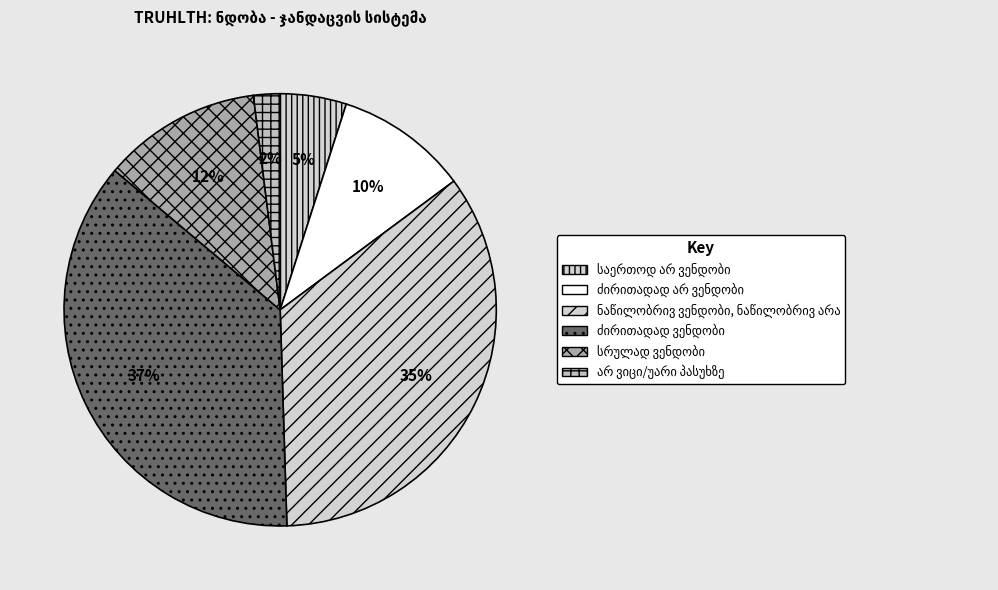

To the nearest percent, what portion does სრულად ვენდობი represent?

12%